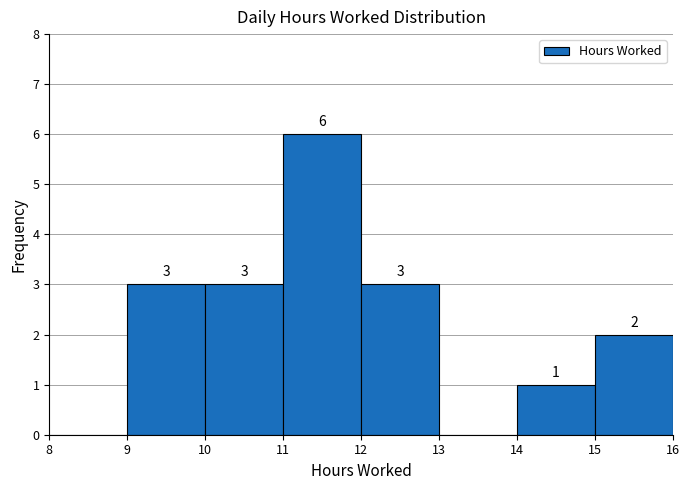

Which range on the x-axis has the tallest bar?

11 to 12